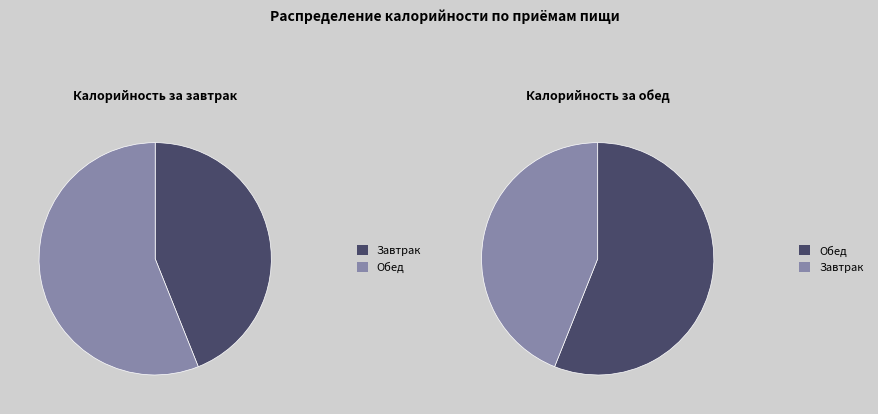

What percentage do Завтрак and Обед together represent?

100.0%